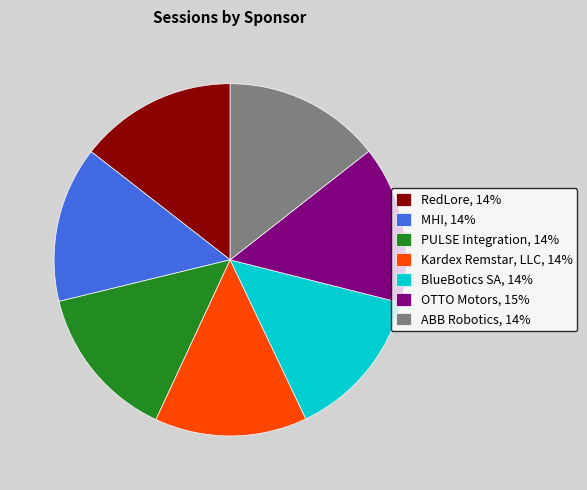

What is the ratio of the value at OTTO Motors, 15% to the value at MHI, 14%?

1.0